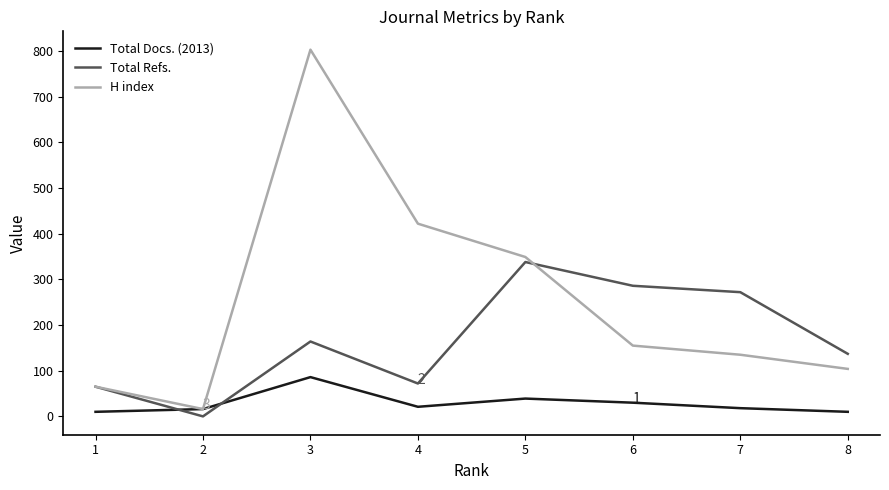

Where is Total Refs. nearest to the value 169?

3